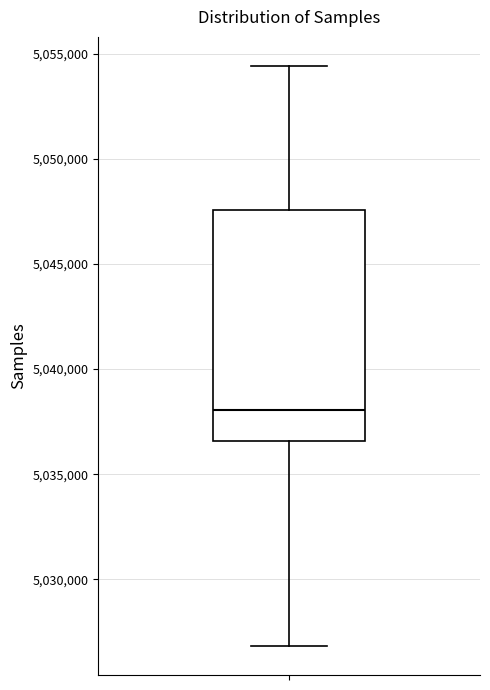

Where is the upper edge of the box on the y-axis? The values are not printed on the chart, so give them approximately, as read against the axis.

5047500